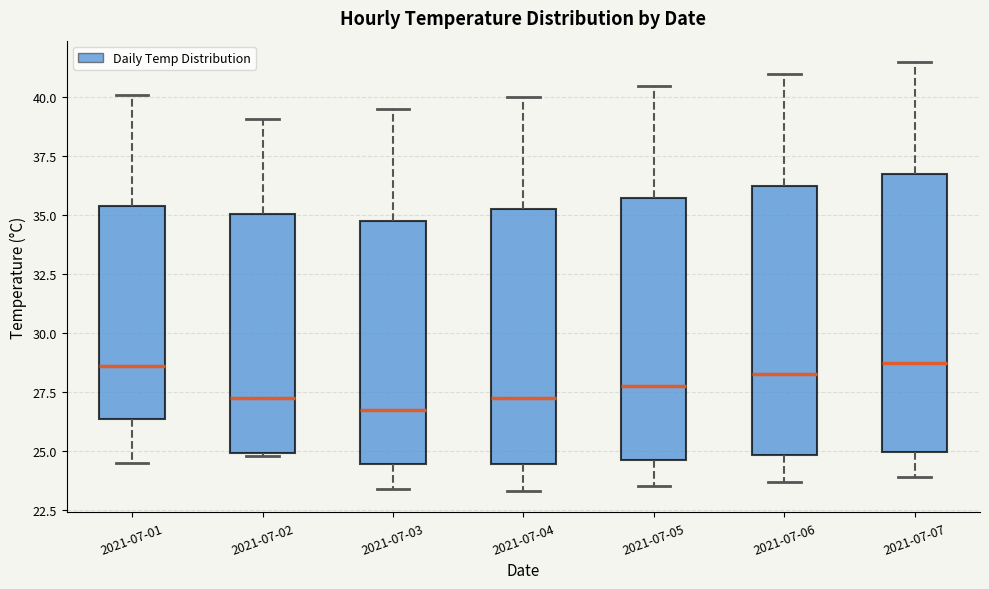

Where does the upper whisker of the box for 2021-07-07 end on the y-axis? The values are not printed on the chart, so give them approximately, as read against the axis.

41.5